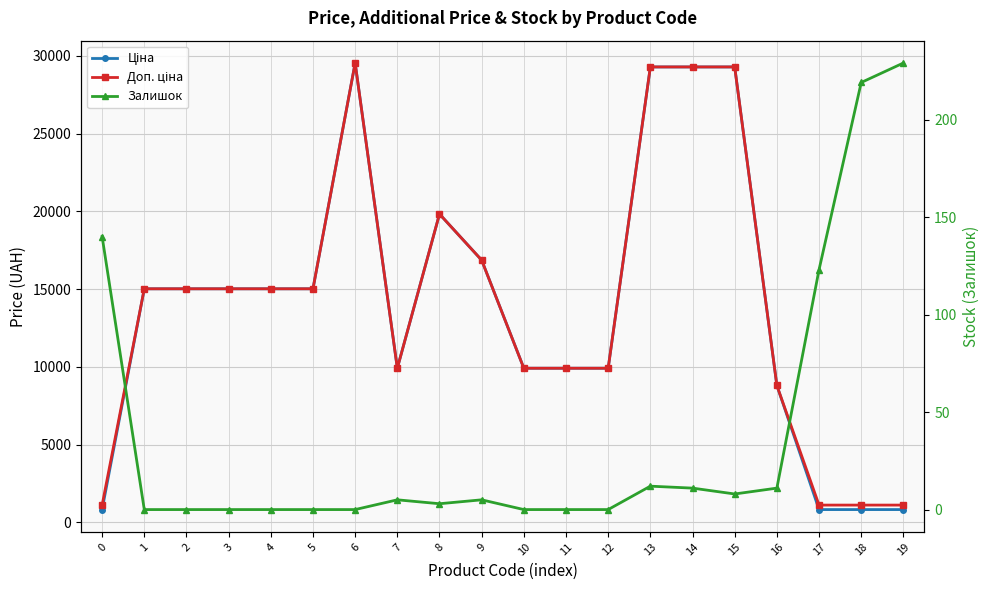

Where is Доп. ціна nearest to the value 15325?

1